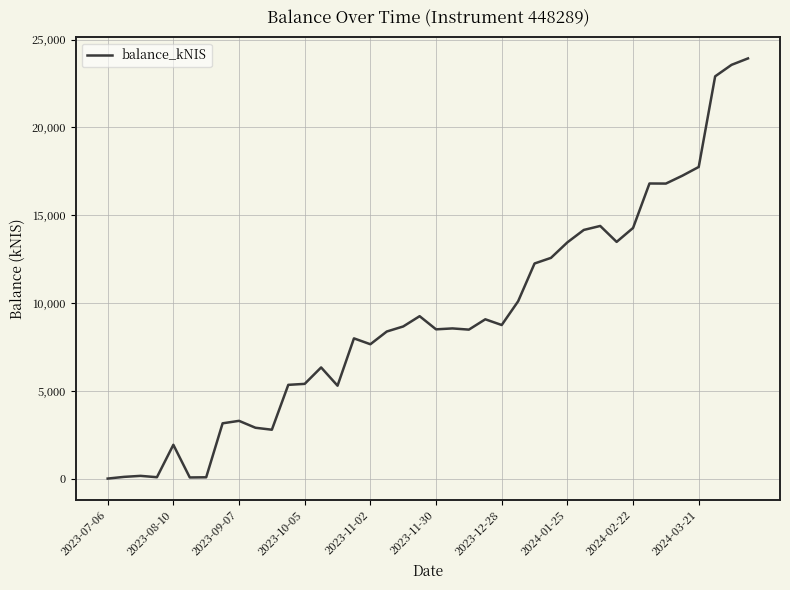

What is the maximum value shown in the chart?

23935.5